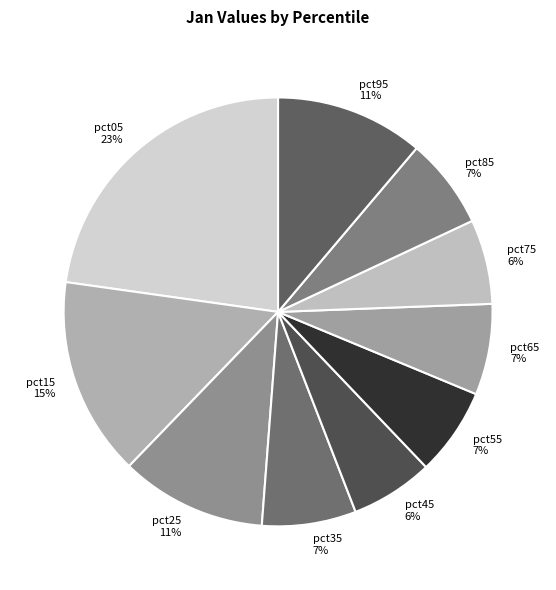

To the nearest percent, what is the difference between the largest and smallest slice percentages?

17%